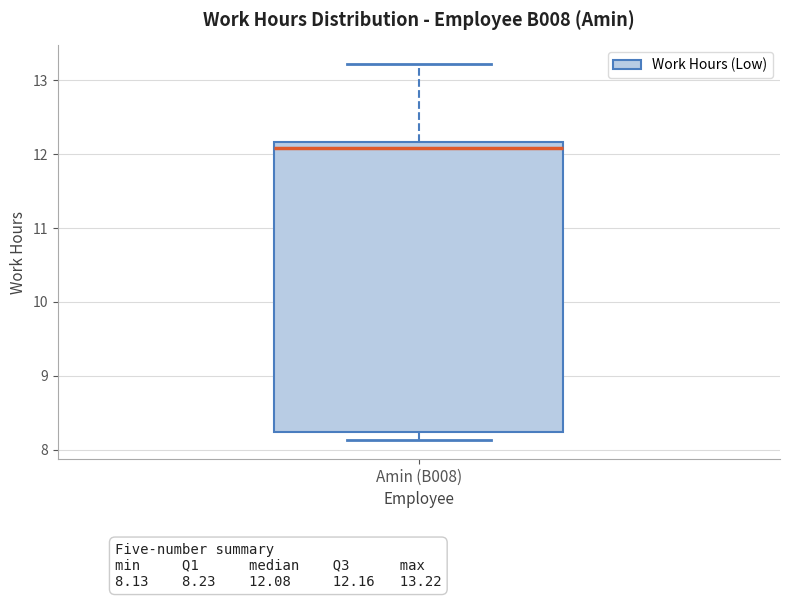

Where does the upper whisker of the box for Amin (B008) end on the y-axis? The values are not printed on the chart, so give them approximately, as read against the axis.

13.2